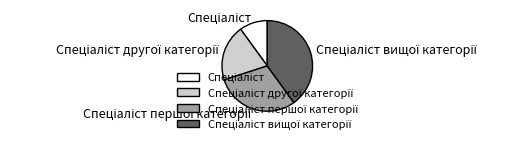

Is there any slice that represents more than half of the pie?

No